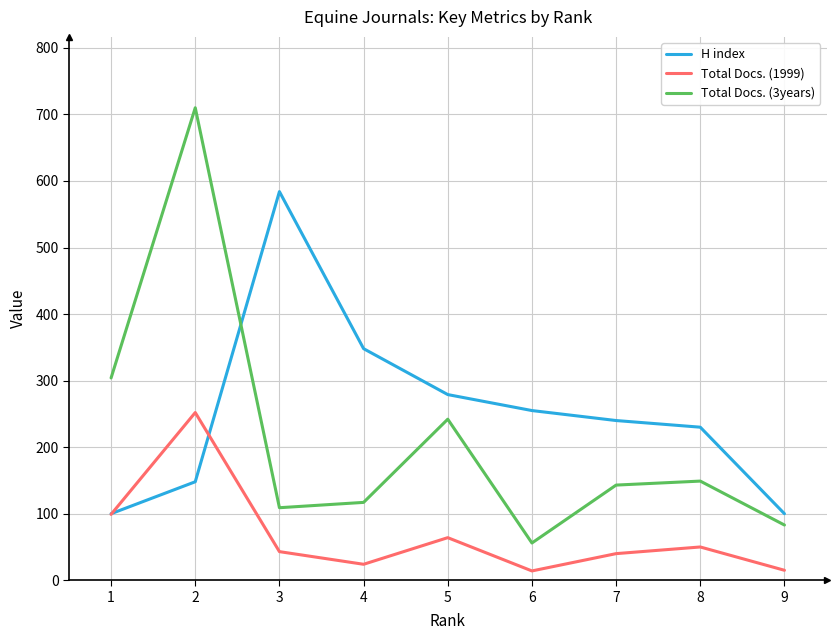

Which series changed the most between 1 and 2?

Total Docs. (3years)